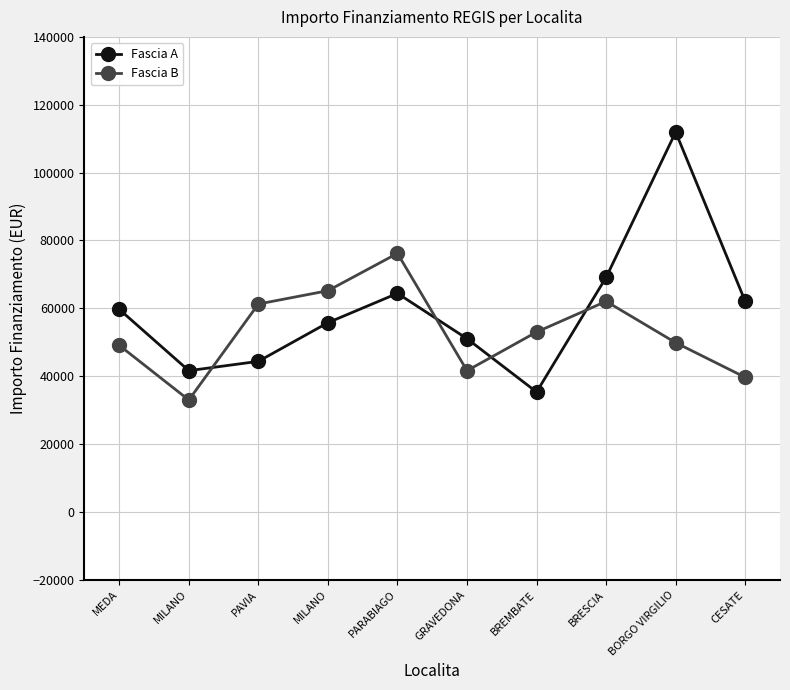

How many times do Fascia A and Fascia B cross each other?

4